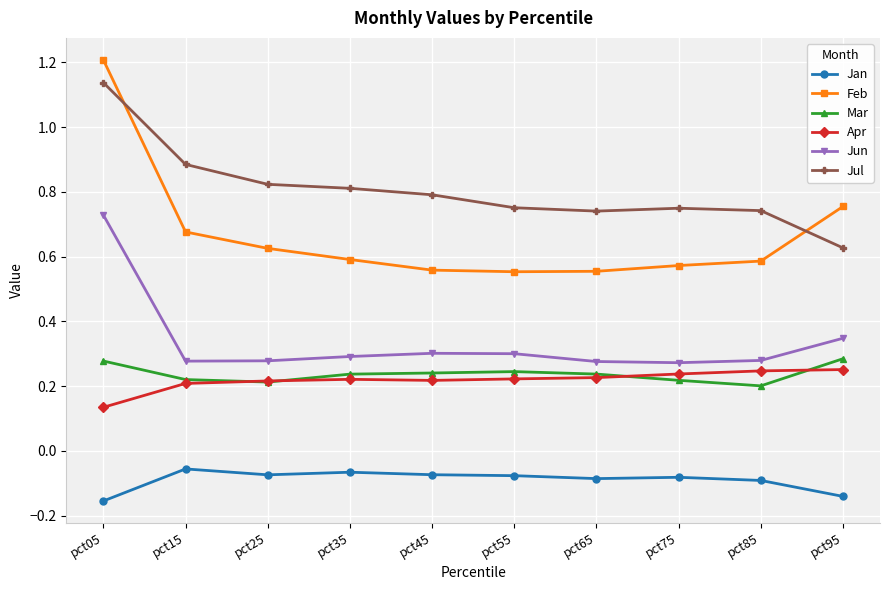

Between pct05 and pct35, which series saw the biggest shift?

Feb